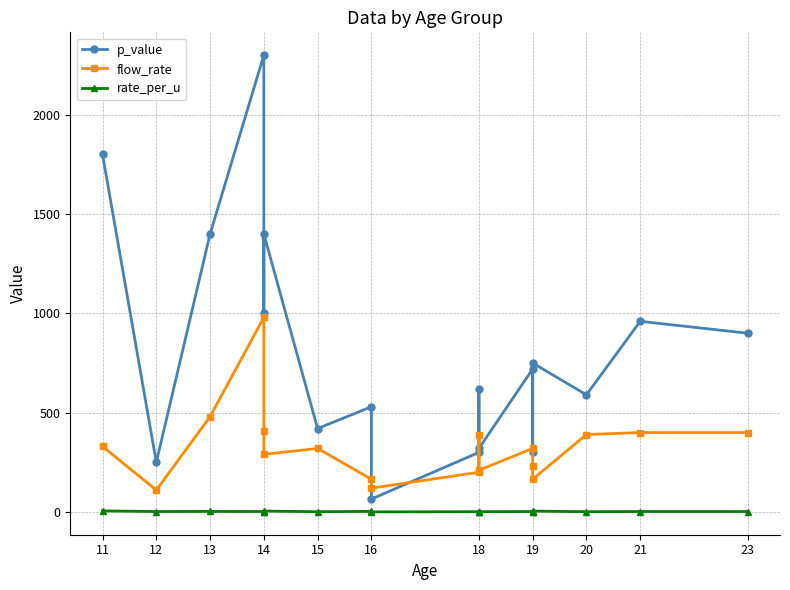

Which label corresponds to the largest value in the chart?

14